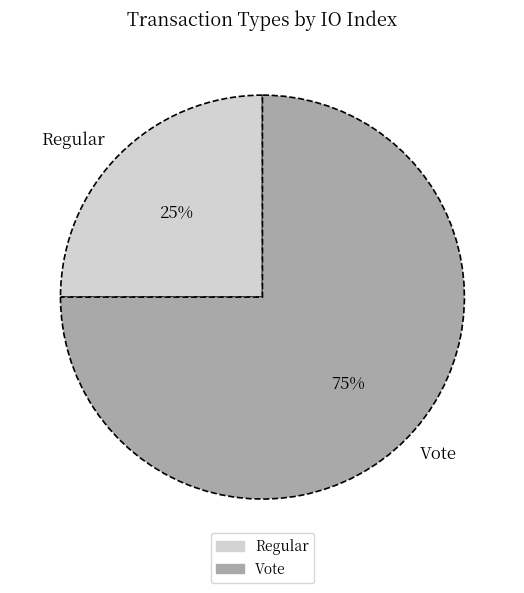

The Vote slice represents 75% of the pie. True or false?

True